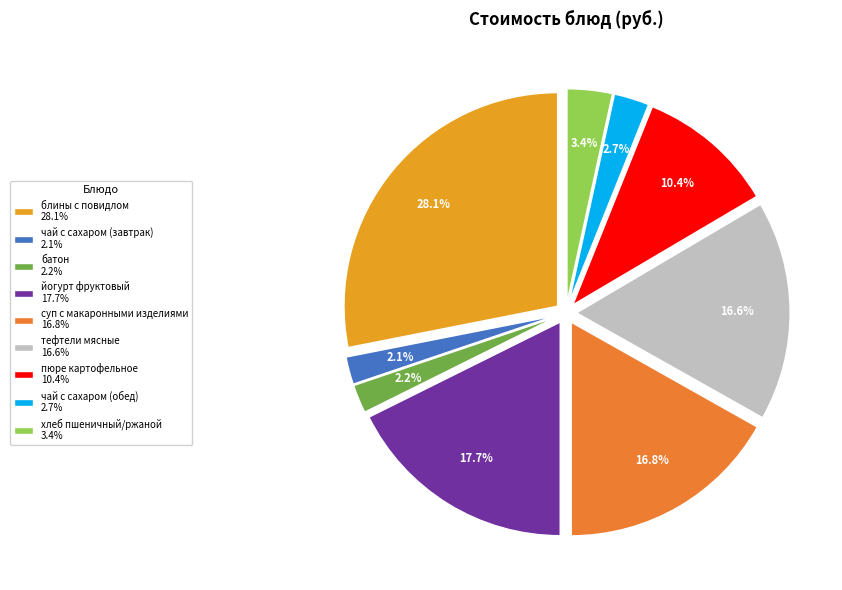

Is there a majority slice in this chart?

No